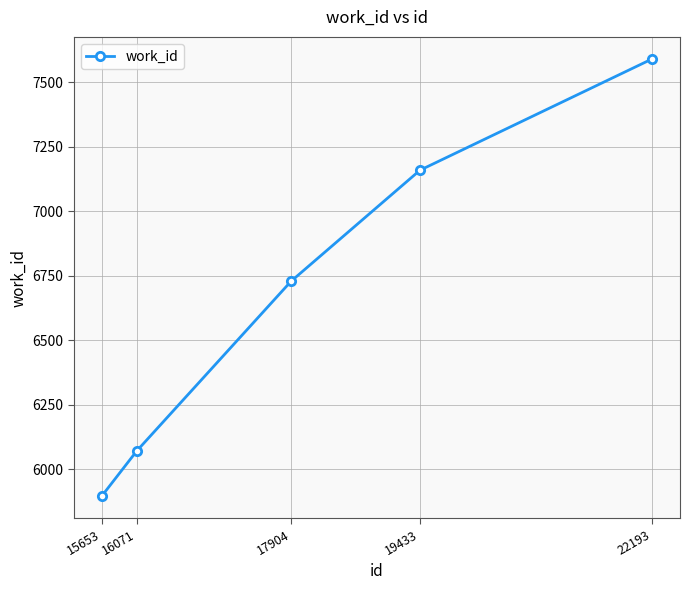

Reading left to right, list all the values displayed in this chart.

5895	6071	6729	7159	7591